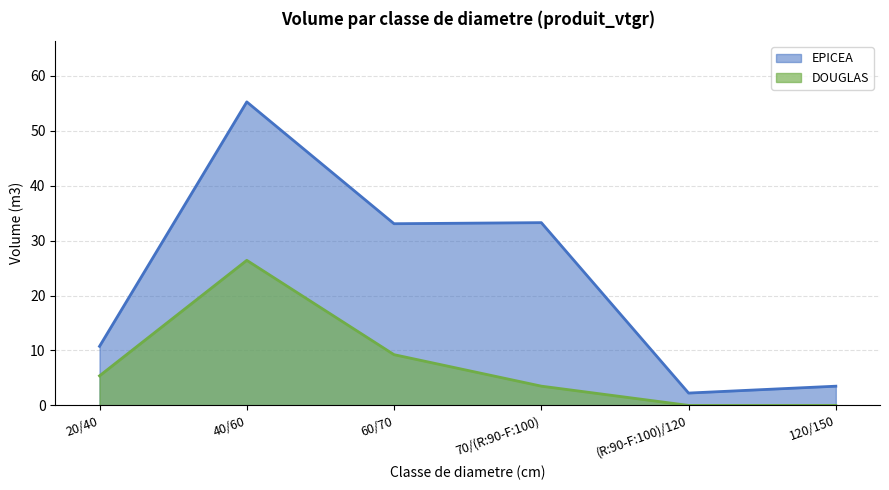

What is the smallest value displayed?

0.0